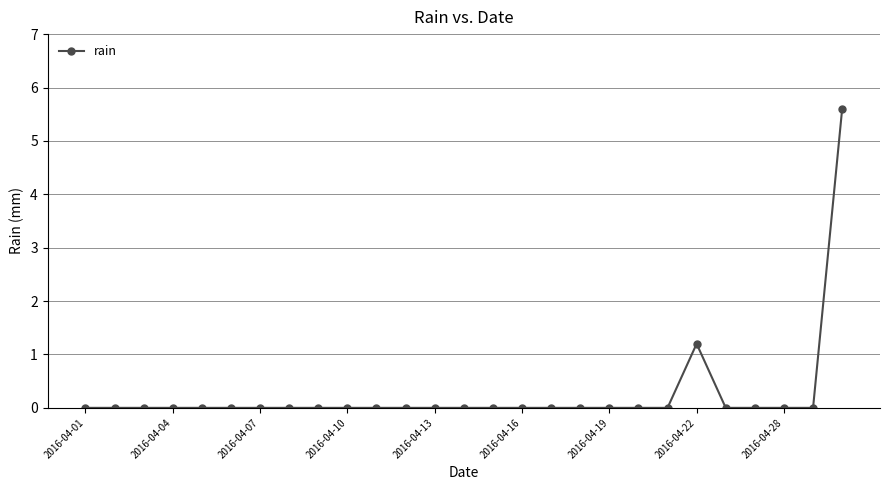

What is the difference between the maximum and minimum values?

5.6